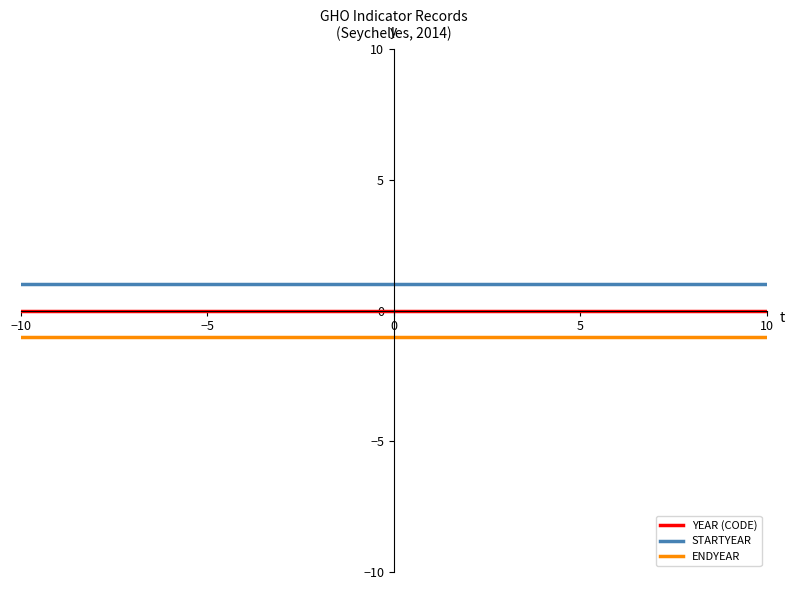

True or false: YEAR (CODE) and STARTYEAR cross at least once.

False